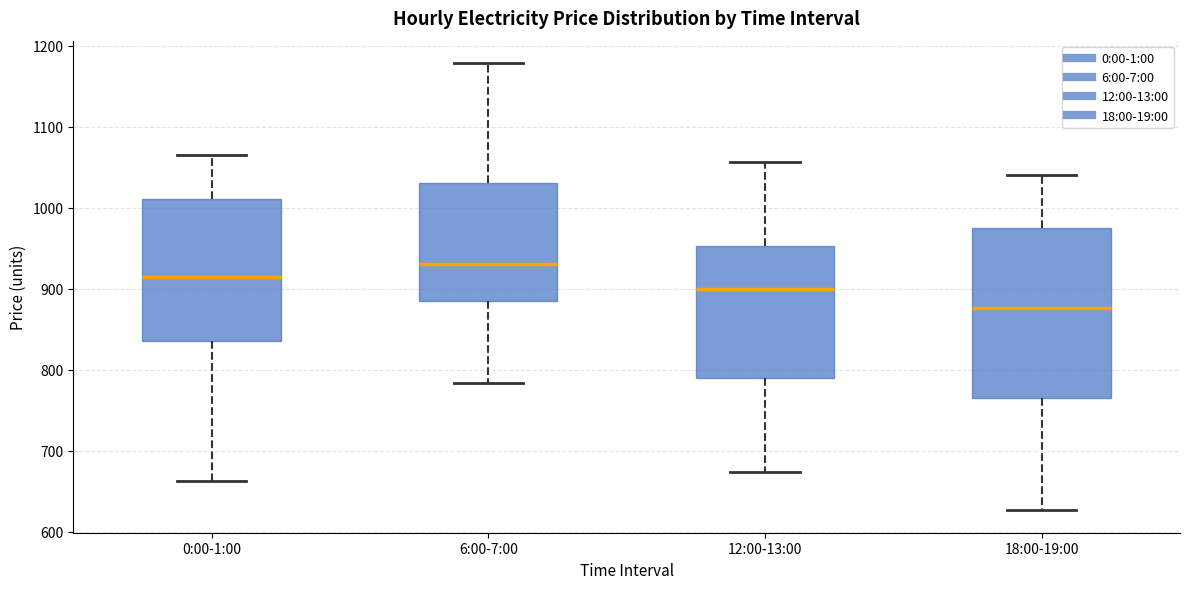

Where does the lower whisker of the box for 18:00-19:00 end on the y-axis? The values are not printed on the chart, so give them approximately, as read against the axis.

630